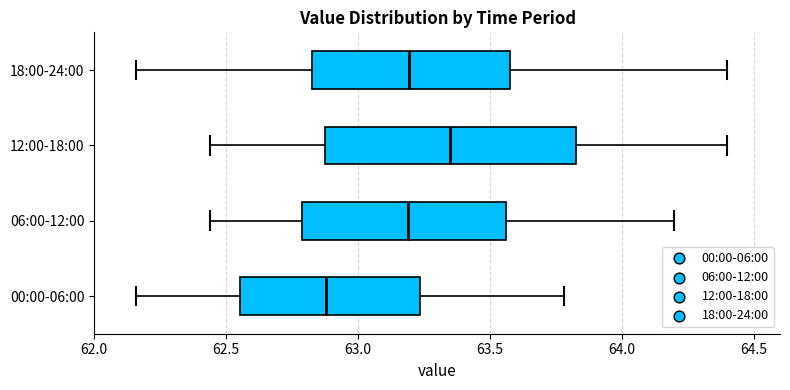

Reading bottom to top, transcribe this box plot: for each box, give where its median line is, the range the box spans, and where its two whiskers end, as read against the x-axis. The values are not printed on the chart, so give them approximately, as read against the axis.

00:00-06:00: median 62.90, box 62.55 to 63.25, whiskers 62.15 to 63.80
06:00-12:00: median 63.20, box 62.80 to 63.55, whiskers 62.45 to 64.20
12:00-18:00: median 63.35, box 62.90 to 63.85, whiskers 62.45 to 64.40
18:00-24:00: median 63.20, box 62.85 to 63.60, whiskers 62.15 to 64.40